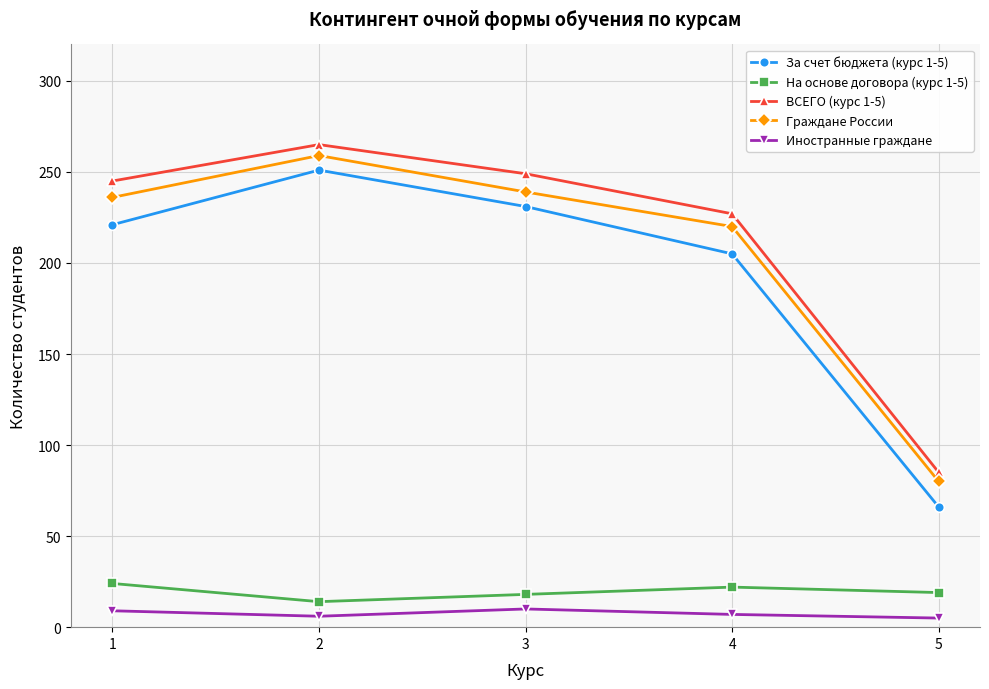

True or false: На основе договора (курс 1-5) and За счет бюджета (курс 1-5) cross at least once.

False